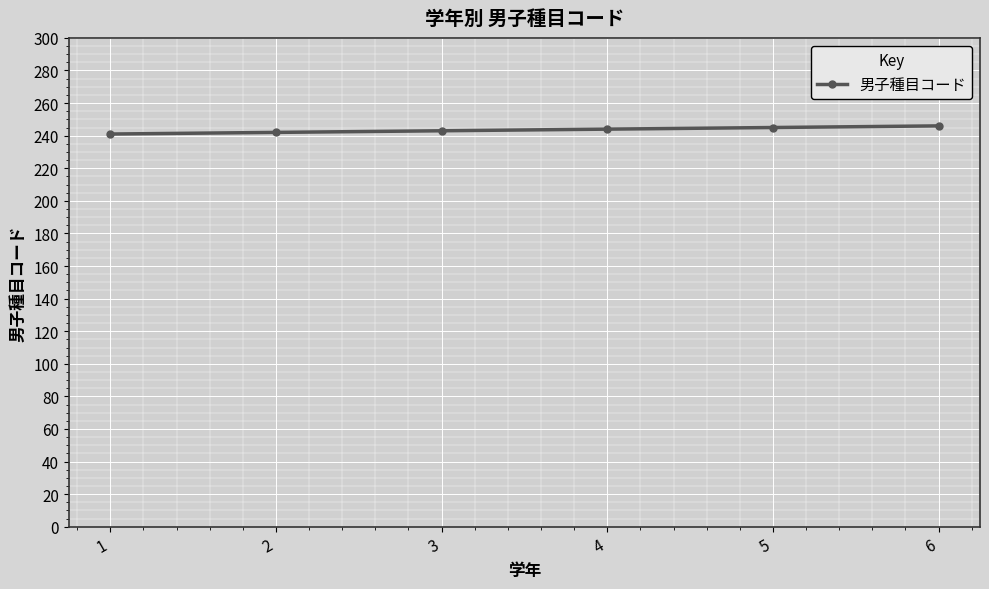

What is the maximum value shown in the chart?

246